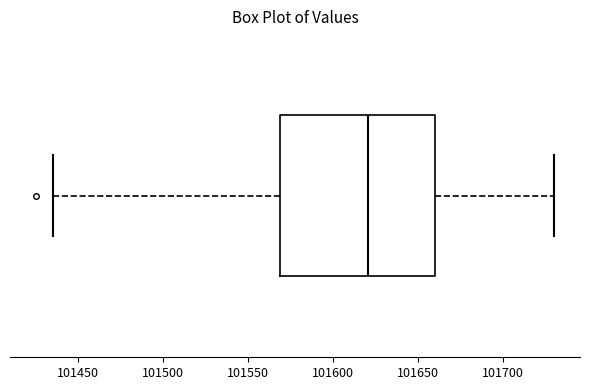

Transcribe this box plot: give where the median line is, the range the box spans, and where the two whiskers end, as read against the x-axis. The values are not printed on the chart, so give them approximately, as read against the axis.

median 101620, box 101570 to 101660, whiskers 101435 to 101730